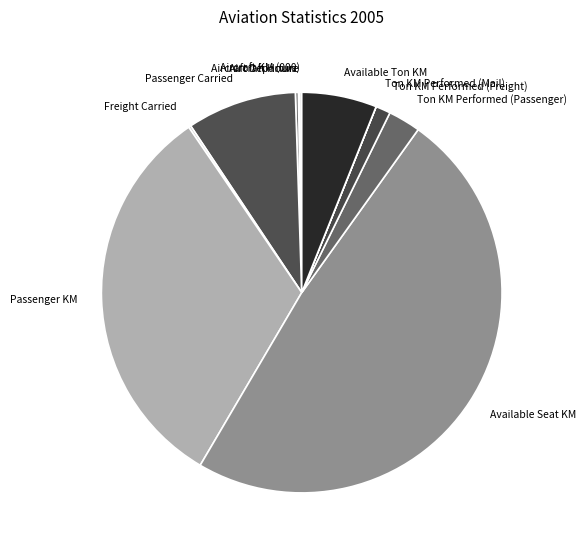

Approximately how many times larger is the value at Passenger KM compared to Ton KM Performed (Passenger)?

12.2